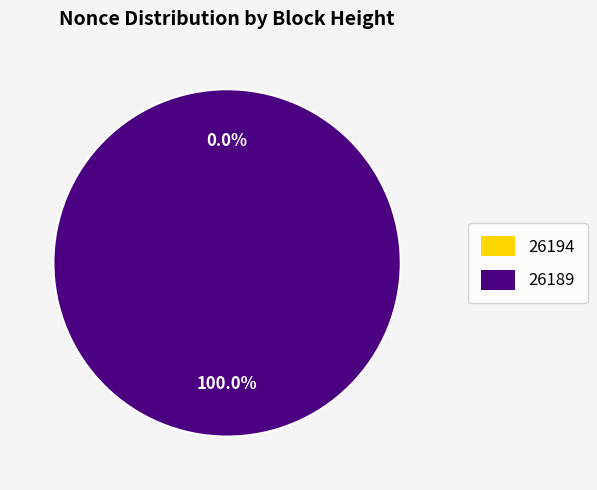

Is 26189 the majority of the pie?

Yes